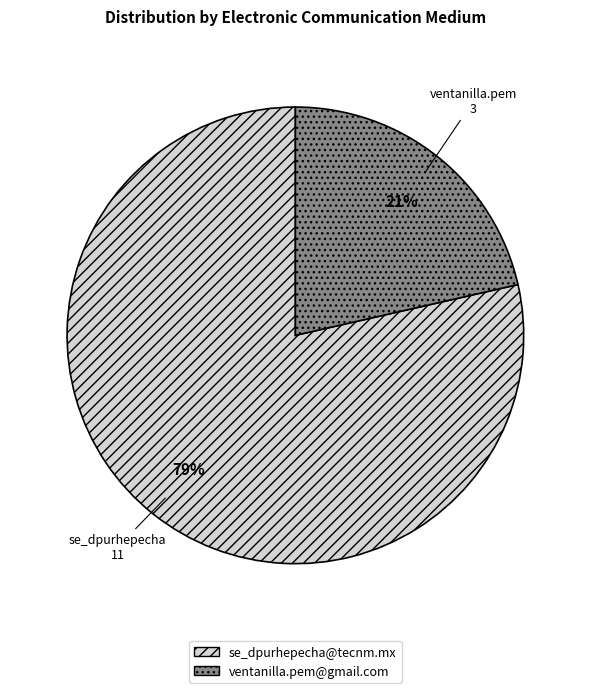

How many slices are in this pie chart?

2